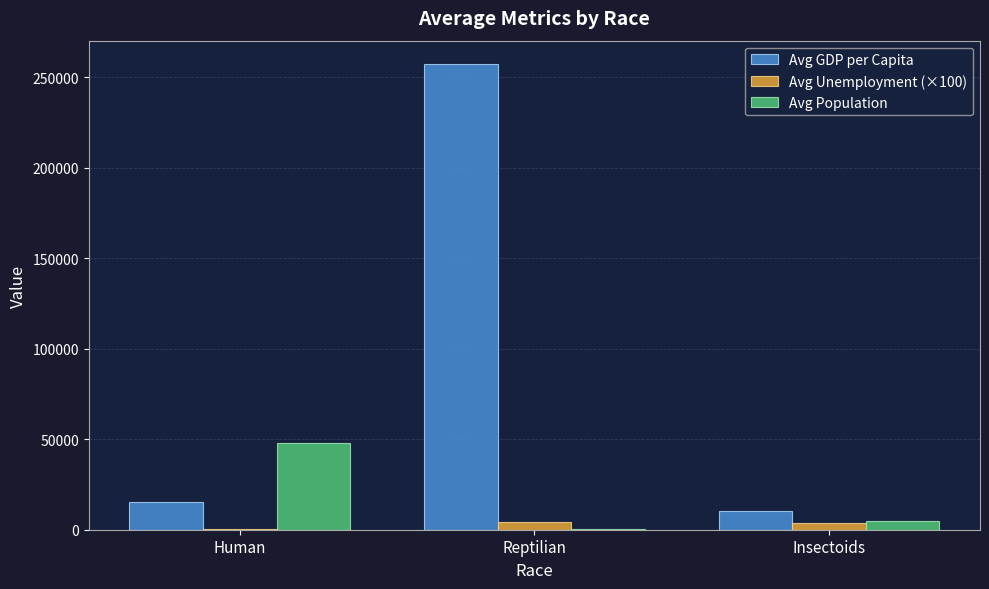

Which series changed the most between Human and Reptilian?

Avg GDP per Capita